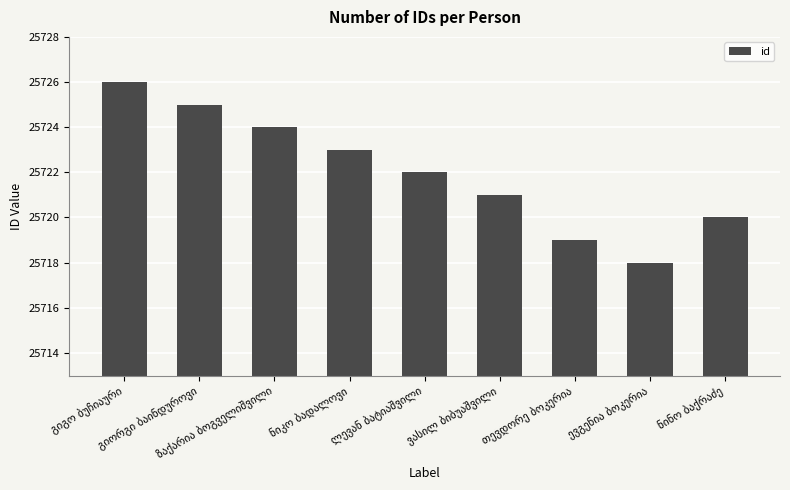

Does the chart contain stacked bars?

No